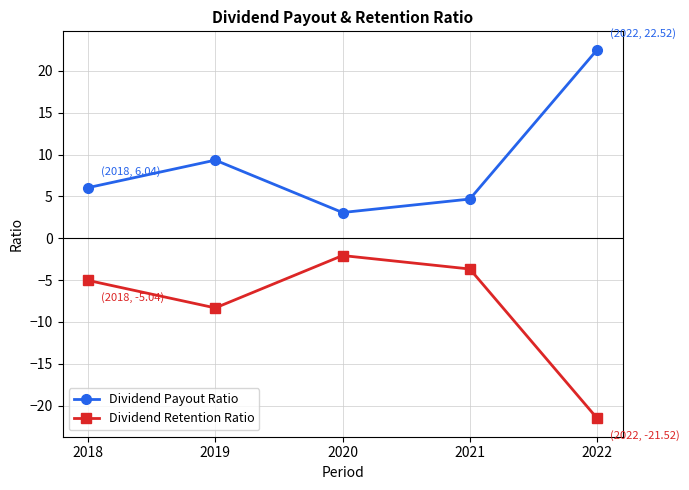

Reading right to left, what are all the values shown in this chart?

Dividend Payout Ratio: 2022=22.5	2021=4.7	2020=3.1	2019=9.3	2018=6.0
Dividend Retention Ratio: 2022=-21.5	2021=-3.7	2020=-2.1	2019=-8.3	2018=-5.0